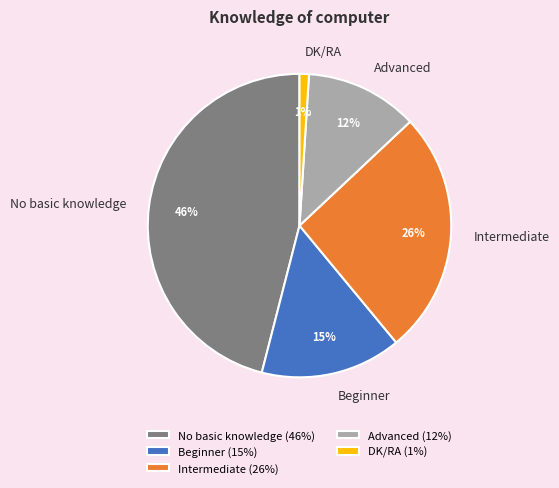

Is there a majority slice in this chart?

No